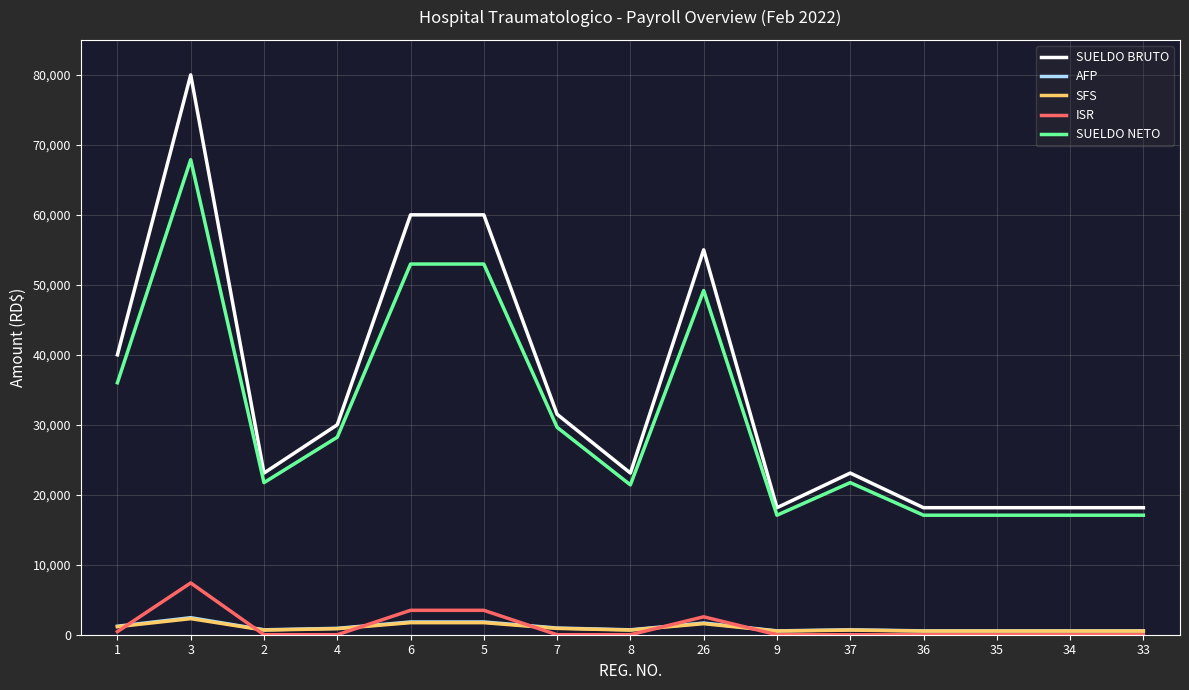

What is the average value of the SFS series?

988.3